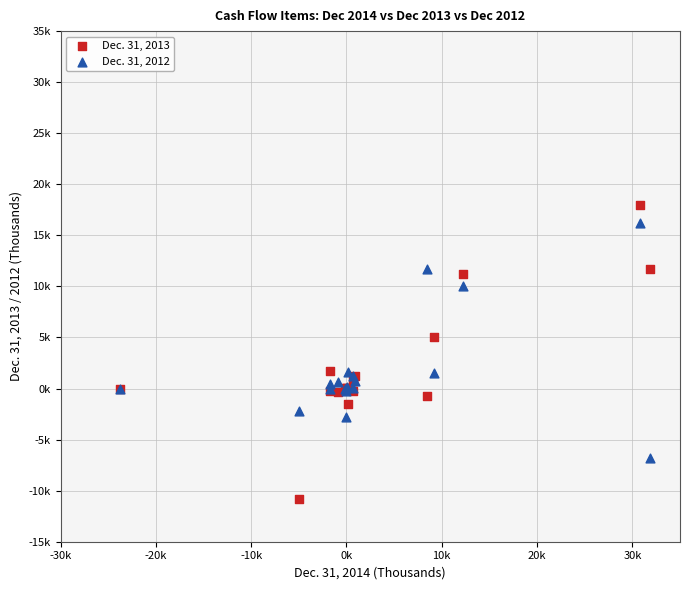

Which series reaches the minimum Y coordinate?

Dec. 31, 2013